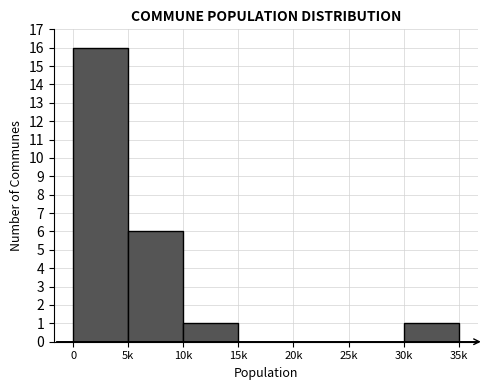

Reading left to right, transcribe all the data shown in this chart.

0=16	5k=6	10k=1	15k=0	20k=0	25k=0	30k=1